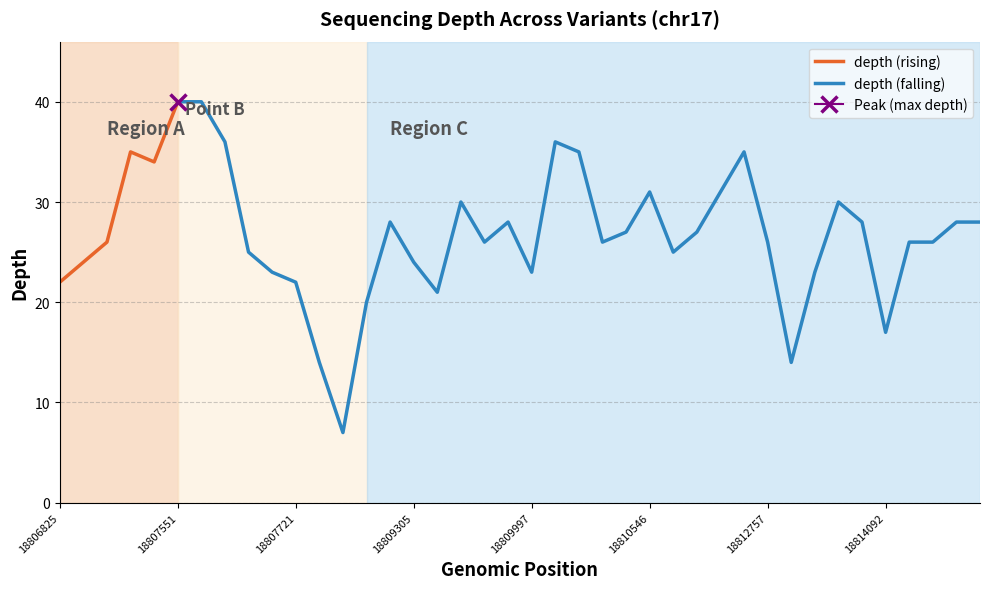

How many points are higher than both their immediate neighbors (excluding endpoints)?

8